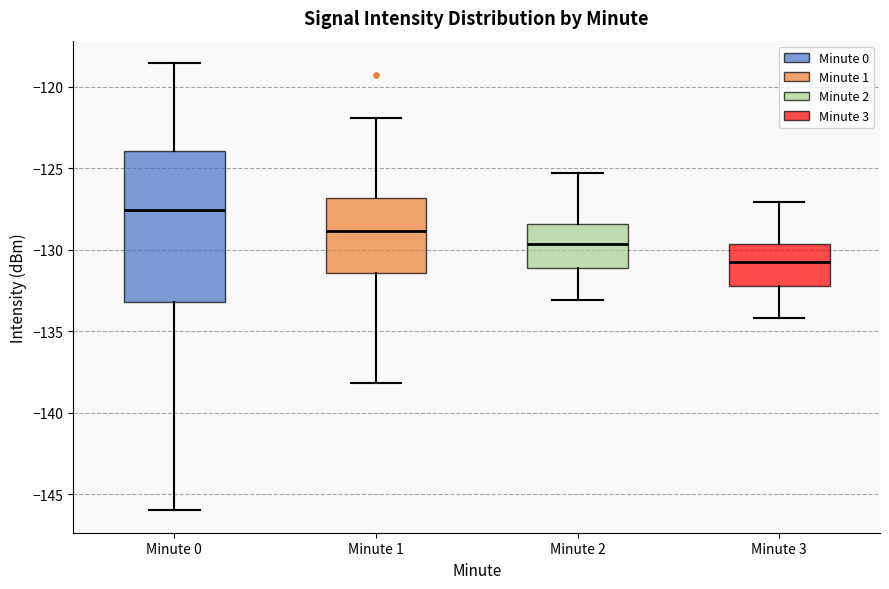

Reading left to right, transcribe this box plot: for each box, give where its median line is, the range the box spans, and where its two whiskers end, as read against the y-axis. The values are not printed on the chart, so give them approximately, as read against the axis.

Minute 0: median -127.5, box -133.0 to -124.0, whiskers -146.0 to -118.5
Minute 1: median -129.0, box -131.5 to -127.0, whiskers -138.0 to -122.0
Minute 2: median -129.5, box -131.0 to -128.5, whiskers -133.0 to -125.5
Minute 3: median -130.5, box -132.0 to -129.5, whiskers -134.0 to -127.0